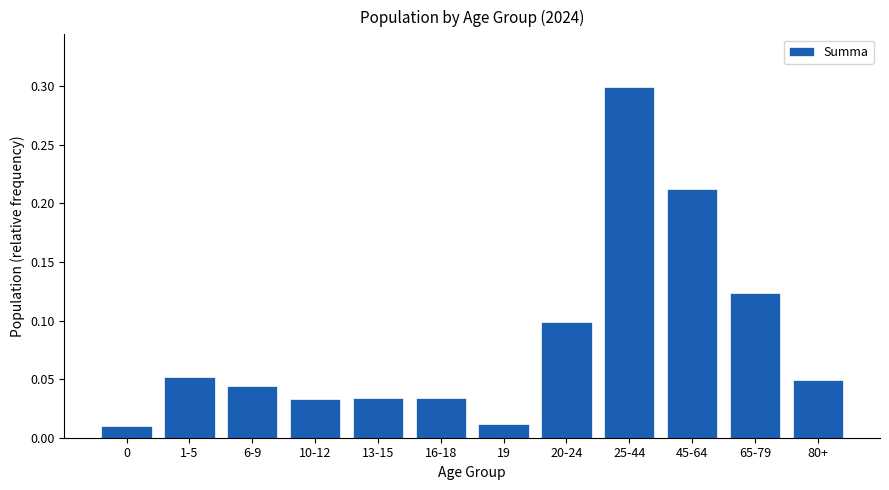

Which category has the highest value across all series?

25-44